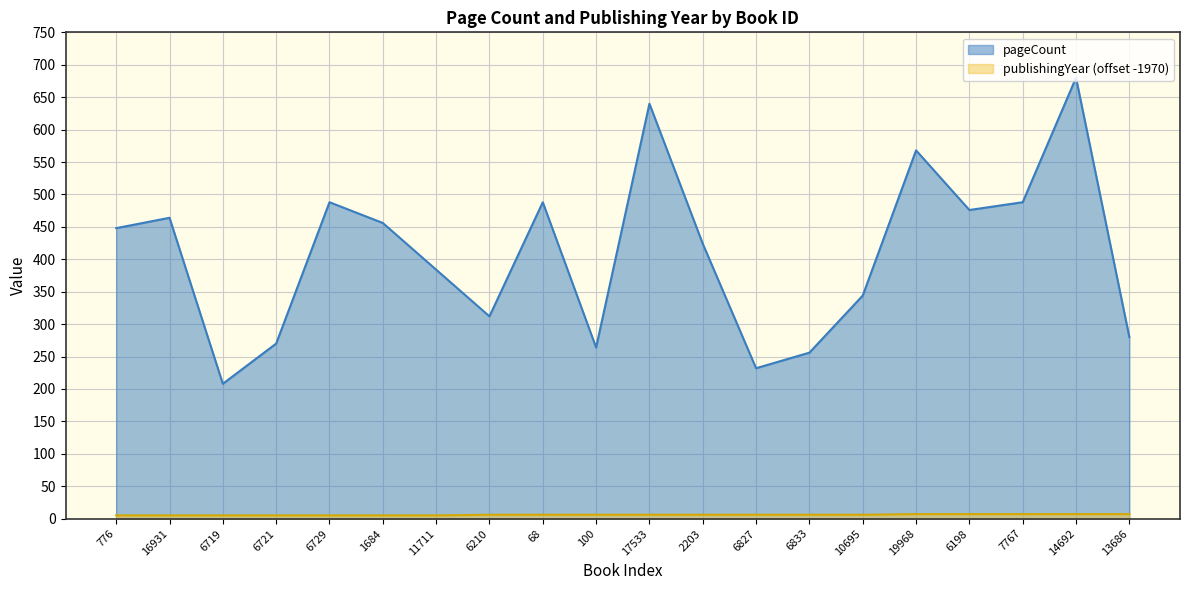

What is the difference between the second highest and second lowest values in the pageCount series?

408